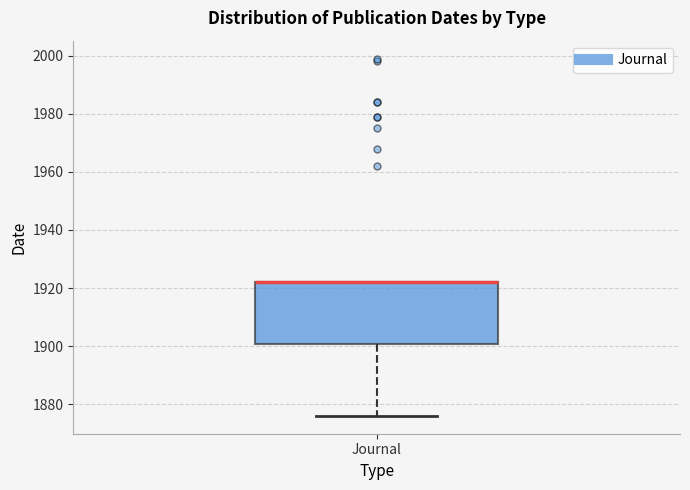

Where is the lower edge of the box for Journal on the y-axis? The values are not printed on the chart, so give them approximately, as read against the axis.

1900